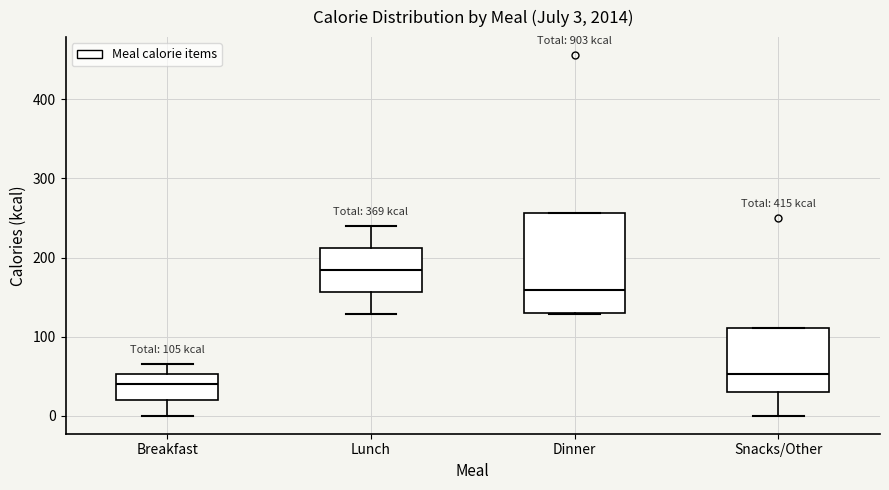

Which box has the highest median line?

Lunch